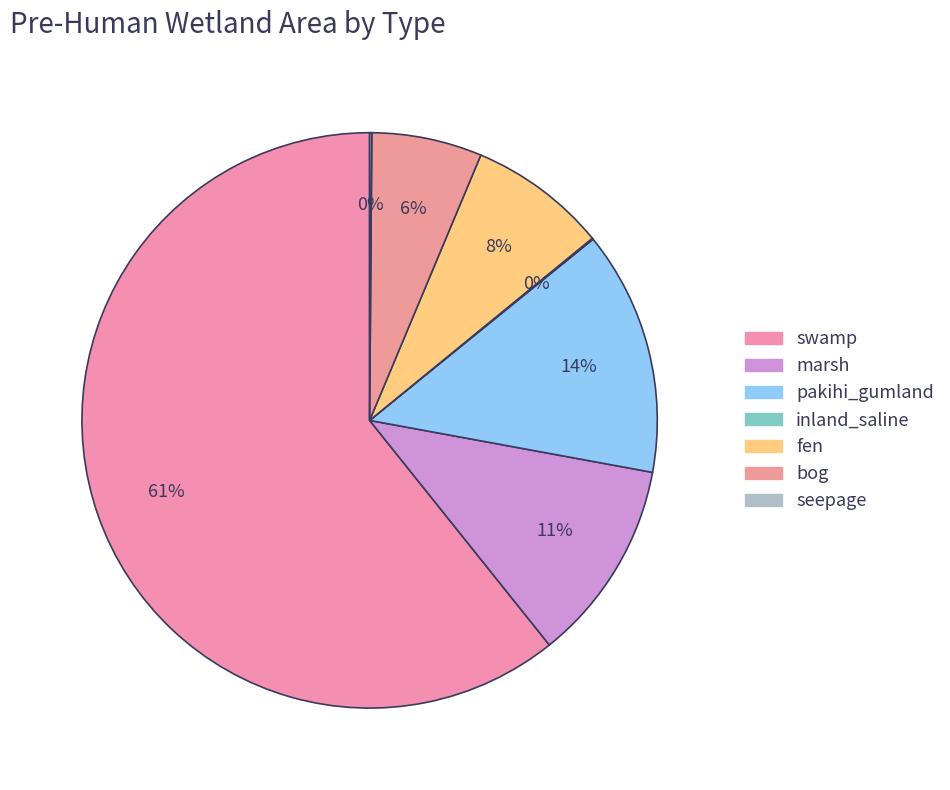

How many slices are in this pie chart?

7